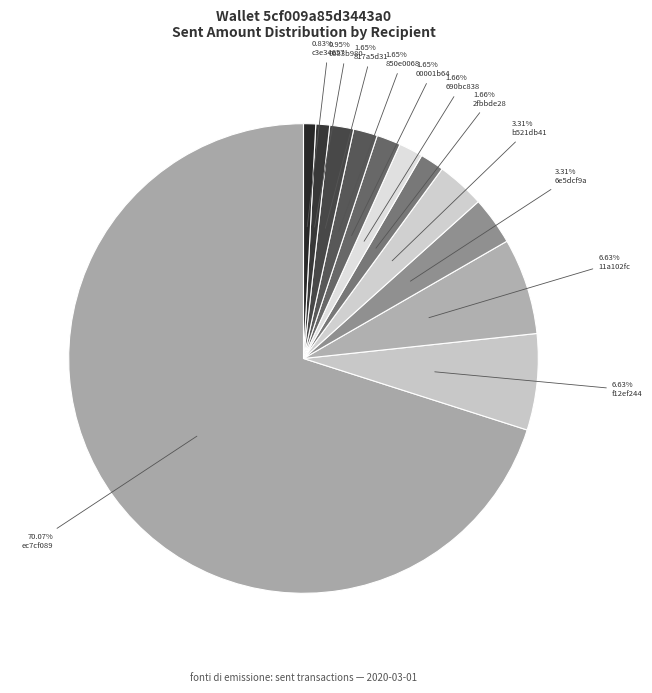

What is the largest slice in the pie chart?

ec7cf0895ab16df9